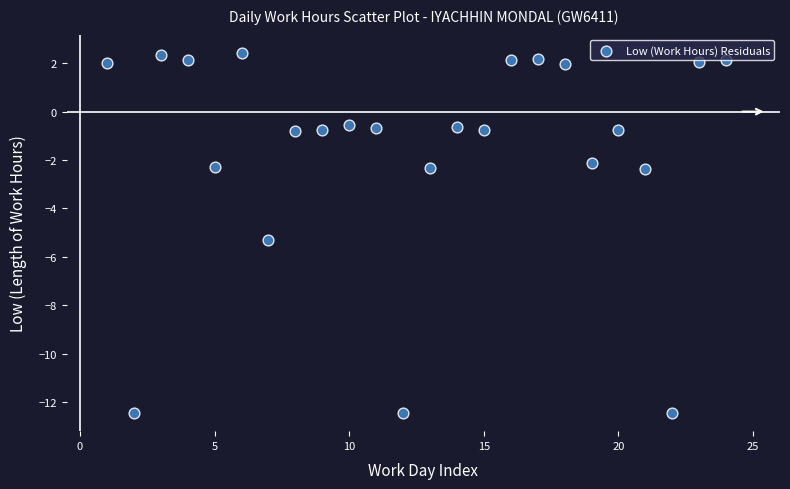

What Y value in the scatter plot is closest to -5?

-5.3